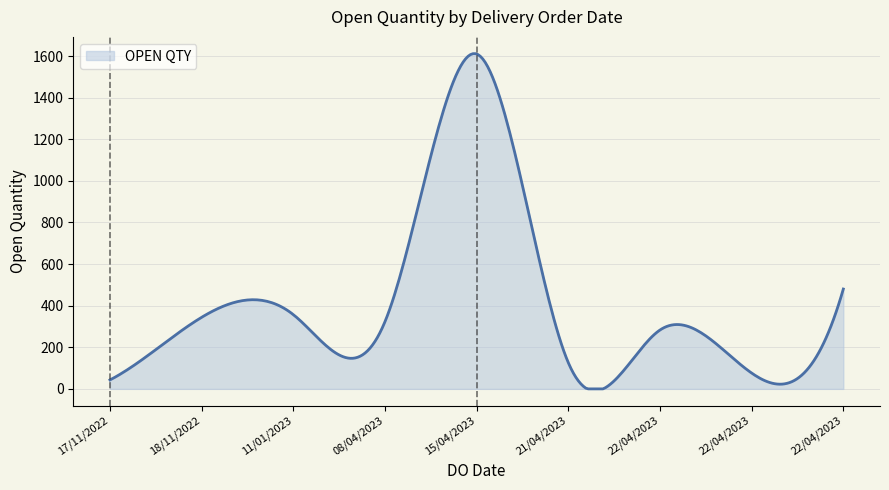

What is the maximum value shown in the chart?

1611.5